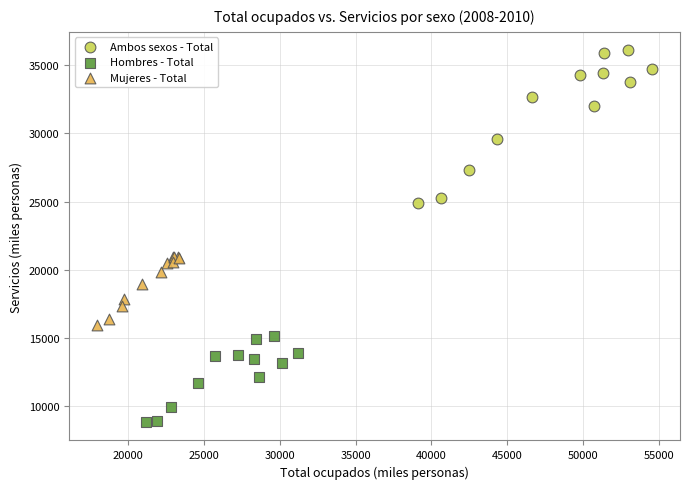

Which series reaches the minimum Y coordinate?

Hombres - Total